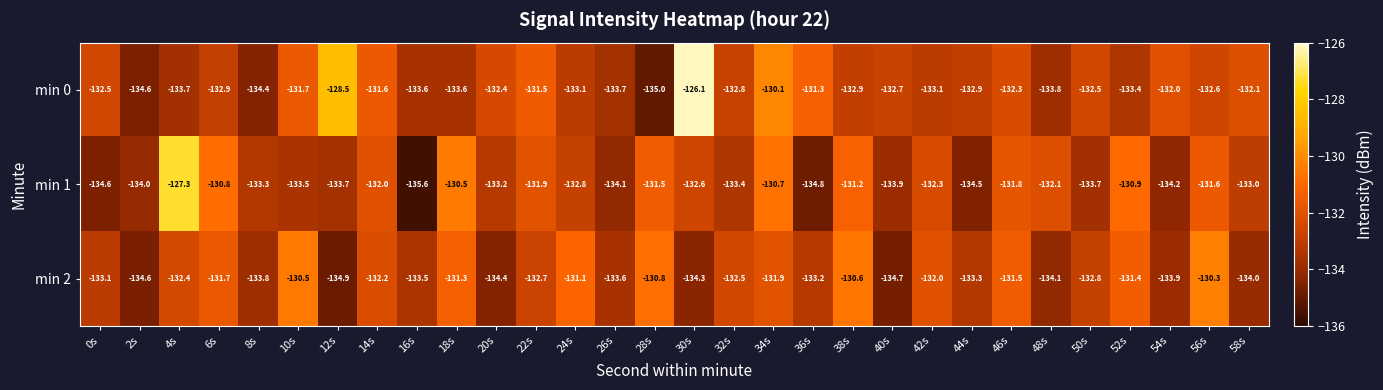

The min 0 series shows -222.4 at 14s. True or false?

False